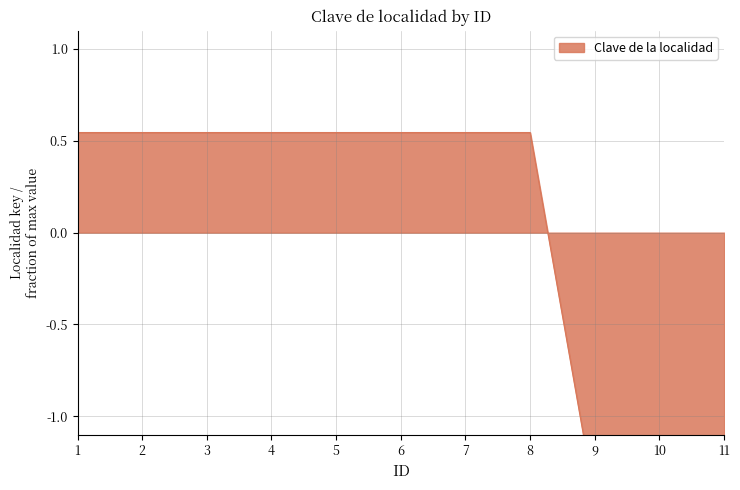

True or false: the data has more than 2 interior local peaks.

False